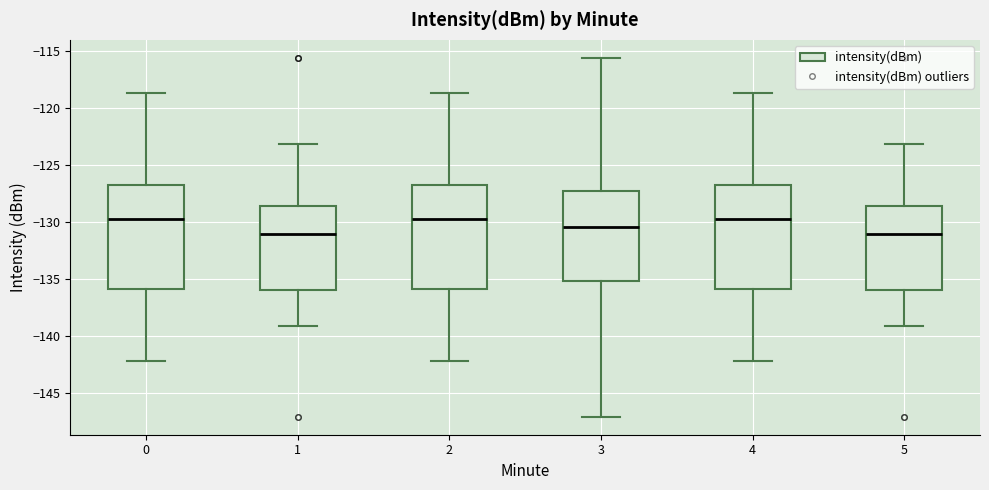

Reading left to right, read every box against the y-axis: the position of its median line, the range the box covers, and the ends of its whiskers. The values are not printed on the chart, so give them approximately, as read against the axis.

0: median -130.0, box -136.0 to -127.0, whiskers -142.0 to -118.5
1: median -131.0, box -136.0 to -128.5, whiskers -139.0 to -123.0
2: median -130.0, box -136.0 to -127.0, whiskers -142.0 to -118.5
3: median -130.5, box -135.0 to -127.0, whiskers -147.0 to -115.5
4: median -130.0, box -136.0 to -127.0, whiskers -142.0 to -118.5
5: median -131.0, box -136.0 to -128.5, whiskers -139.0 to -123.0